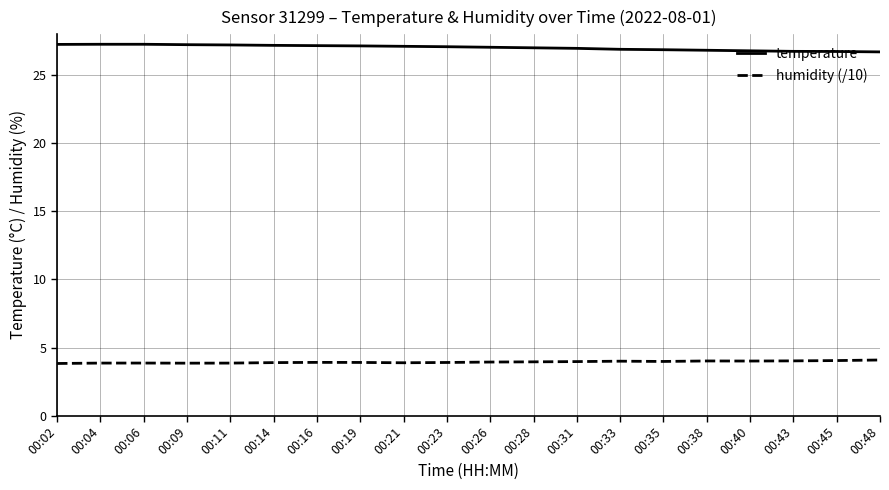

True or false: temperature and humidity (/10) cross at least once.

False